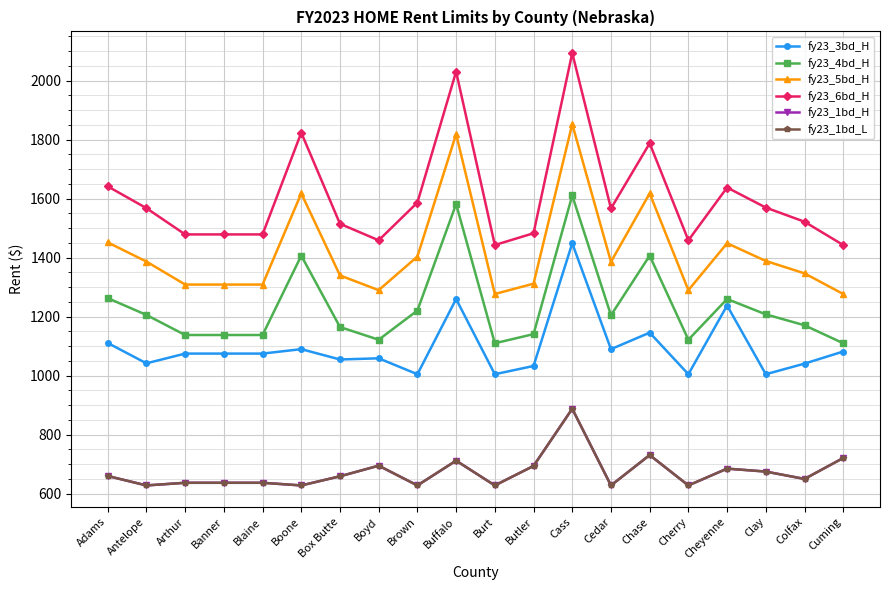

What is the difference between the fy23_3bd_H values at Clay and Chase?

141